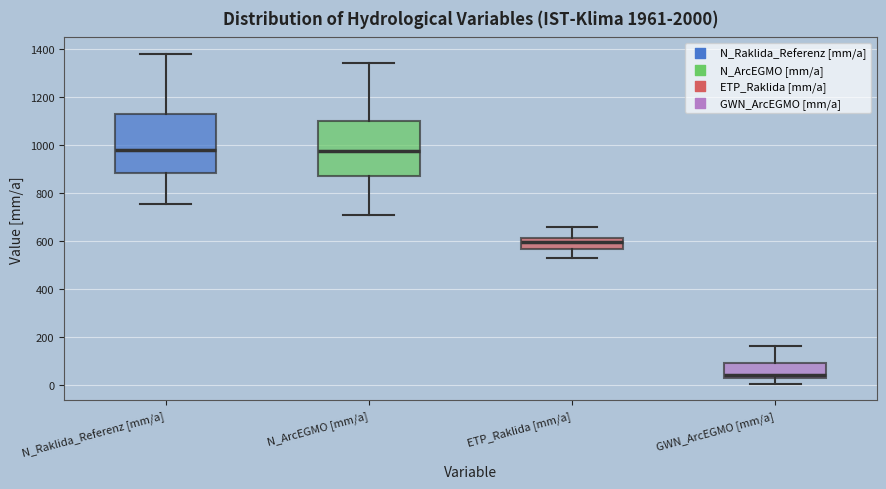

Reading left to right, transcribe this box plot: for each box, give where its median line is, the range the box spans, and where its two whiskers end, as read against the y-axis. The values are not printed on the chart, so give them approximately, as read against the axis.

N_Raklida_Referenz [mm/a]: median 980, box 880 to 1120, whiskers 760 to 1380
N_ArcEGMO [mm/a]: median 980, box 860 to 1100, whiskers 700 to 1340
ETP_Raklida [mm/a]: median 600, box 560 to 620, whiskers 520 to 660
GWN_ArcEGMO [mm/a]: median 40, box 20 to 100, whiskers 0 to 160